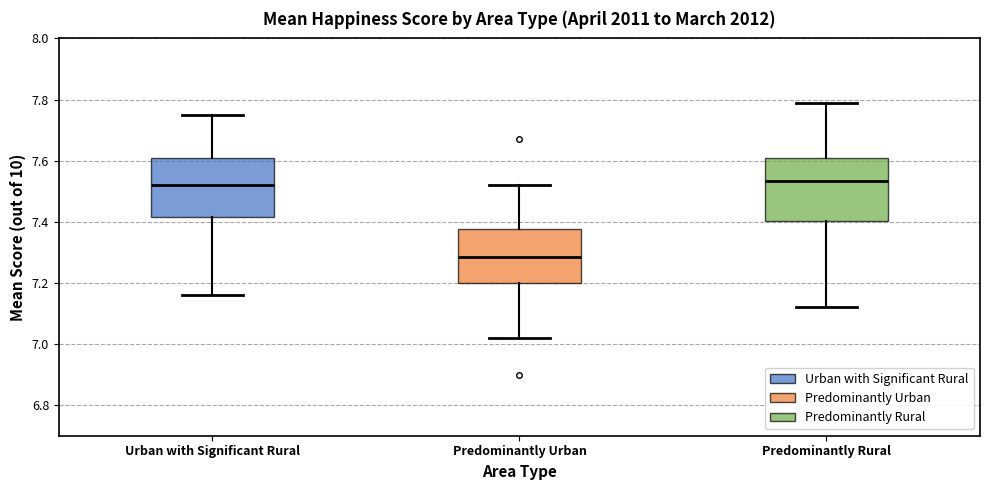

Reading left to right, transcribe this box plot: for each box, give where its median line is, the range the box spans, and where its two whiskers end, as read against the y-axis. The values are not printed on the chart, so give them approximately, as read against the axis.

Urban with Significant Rural: median 7.52, box 7.42 to 7.62, whiskers 7.16 to 7.76
Predominantly Urban: median 7.28, box 7.20 to 7.38, whiskers 7.02 to 7.52
Predominantly Rural: median 7.54, box 7.40 to 7.60, whiskers 7.12 to 7.80